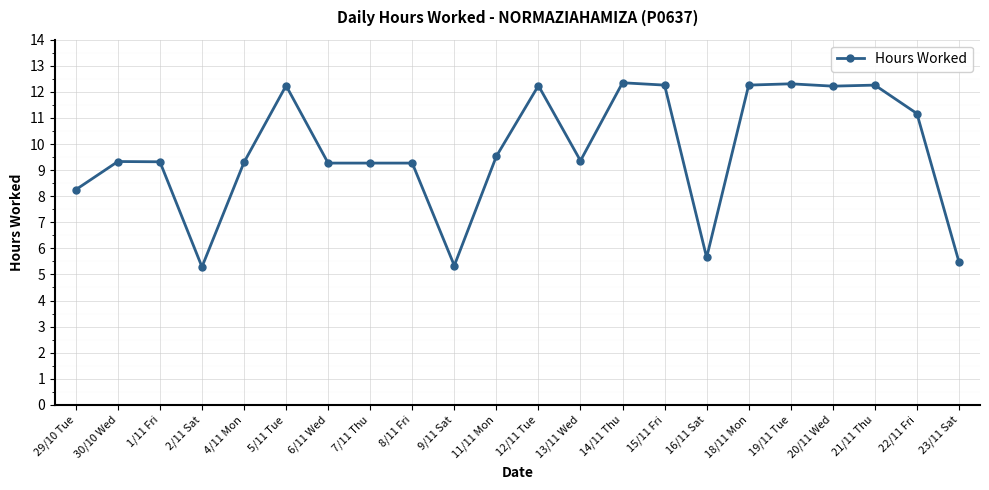

What is the difference between the second highest and second lowest values?

7.0